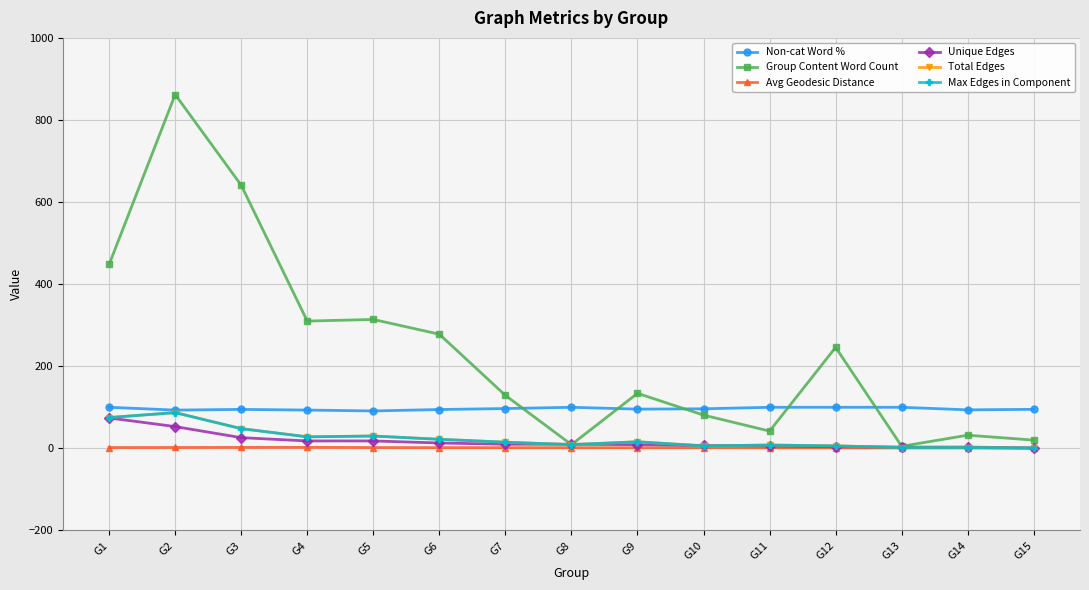

Where is the first local maximum for Group Content Word Count?

G2